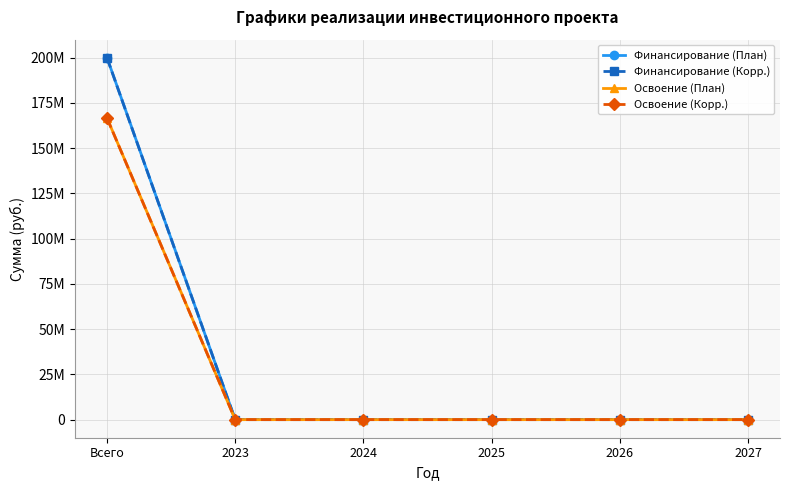

At which label is Освоение (План) closest to 83320833?

2023